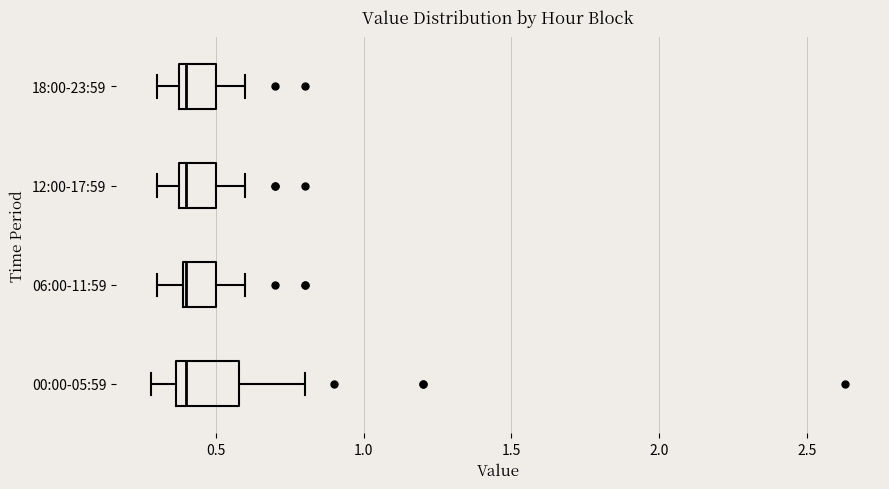

Reading bottom to top, read every box against the x-axis: the position of its median line, the range the box covers, and the ends of its whiskers. The values are not printed on the chart, so give them approximately, as read against the axis.

00:00-05:59: median 0.40, box 0.35 to 0.60, whiskers 0.30 to 0.80
06:00-11:59: median 0.40, box 0.40 to 0.50, whiskers 0.30 to 0.60
12:00-17:59: median 0.40 (just right of the box's left edge), box 0.40 to 0.50, whiskers 0.30 to 0.60
18:00-23:59: median 0.40 (just right of the box's left edge), box 0.40 to 0.50, whiskers 0.30 to 0.60